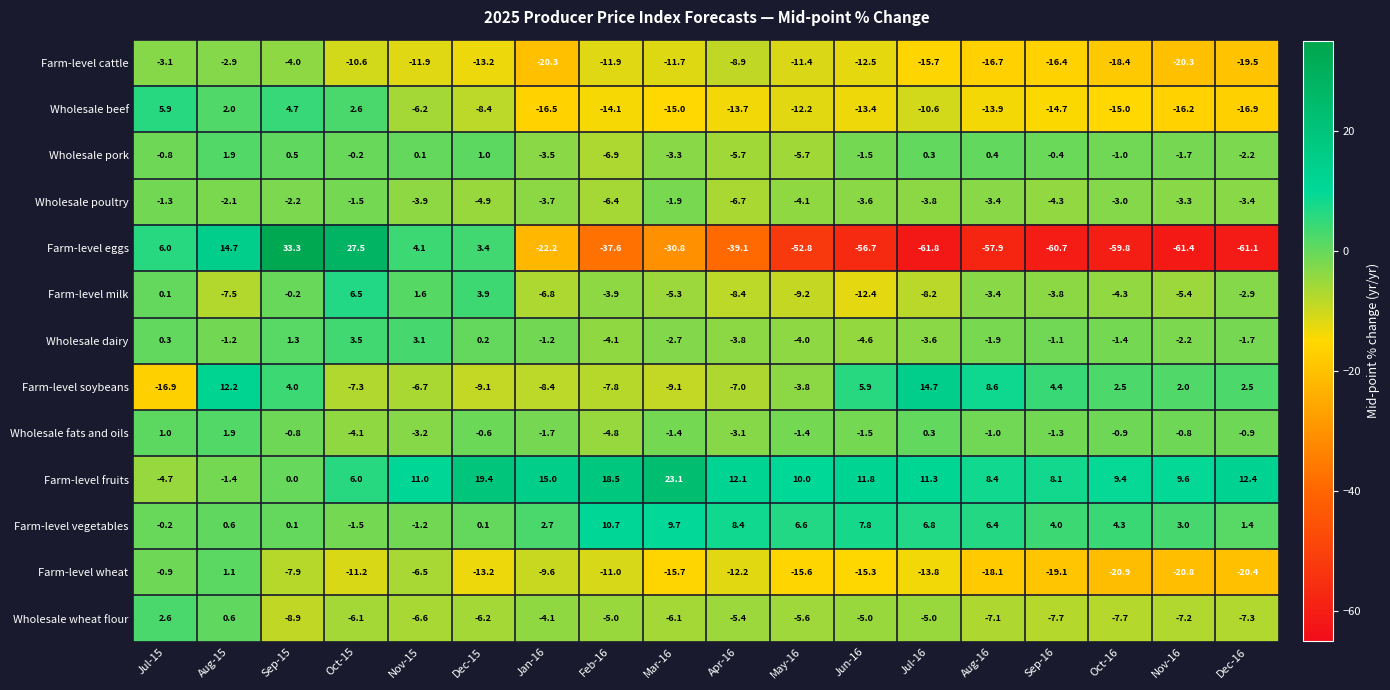

Which category has the highest value across all series?

Sep-15